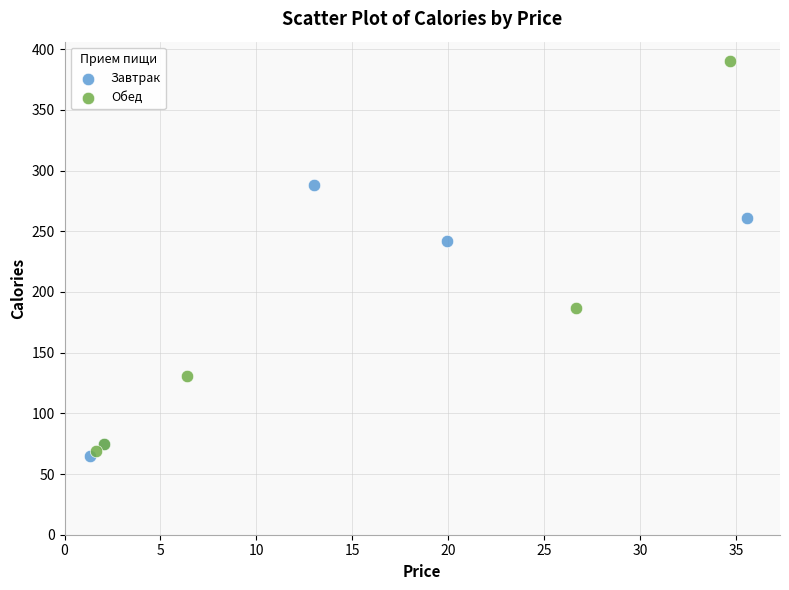

Which series contains the highest Y value?

Обед